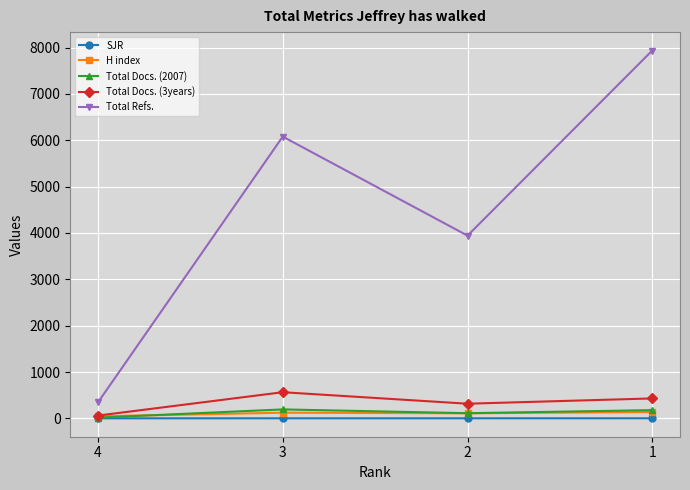

Between 2 and 1, which series saw the biggest shift?

Total Refs.